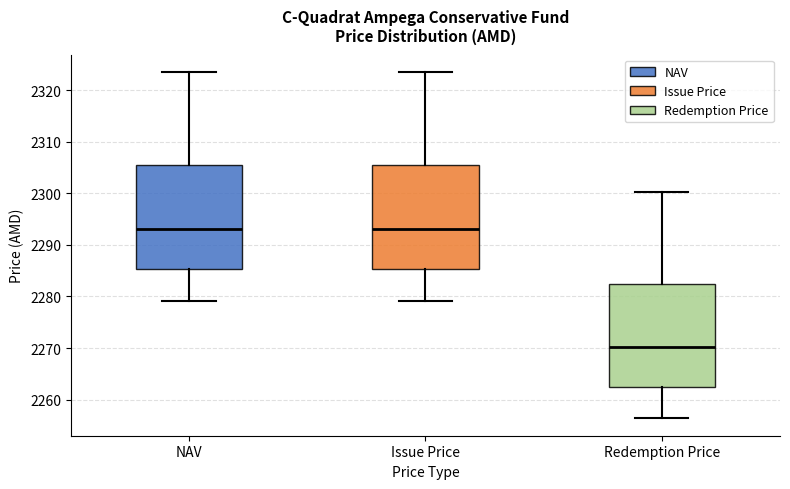

Where is the upper edge of the box for Issue Price on the y-axis? The values are not printed on the chart, so give them approximately, as read against the axis.

2306